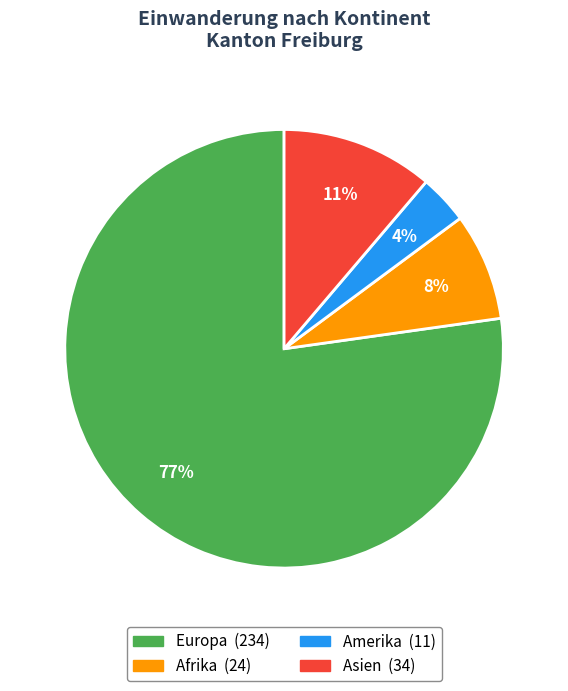

To the nearest percent, what is the difference between the Asien and Afrika slice percentages?

3%